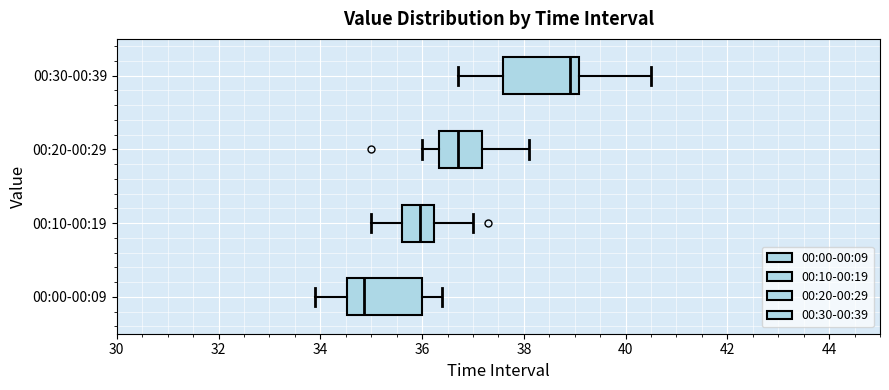

Reading bottom to top, transcribe this box plot: for each box, give where its median line is, the range the box spans, and where its two whiskers end, as read against the x-axis. The values are not printed on the chart, so give them approximately, as read against the axis.

00:00-00:09: median 34.8, box 34.6 to 36.0, whiskers 34.0 to 36.4
00:10-00:19: median 36.0, box 35.6 to 36.2, whiskers 35.0 to 37.0
00:20-00:29: median 36.8, box 36.4 to 37.2, whiskers 36.0 to 38.2
00:30-00:39: median 39.0 (just left of the box's right edge), box 37.6 to 39.0, whiskers 36.8 to 40.6